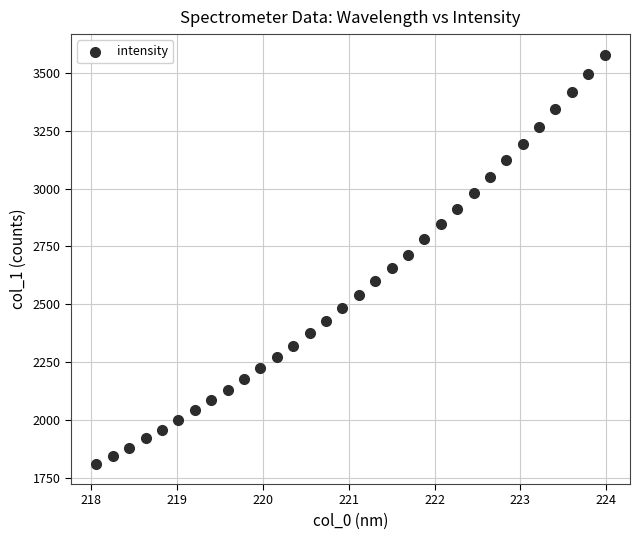

What is the range of X values (max minus min)?

5.9